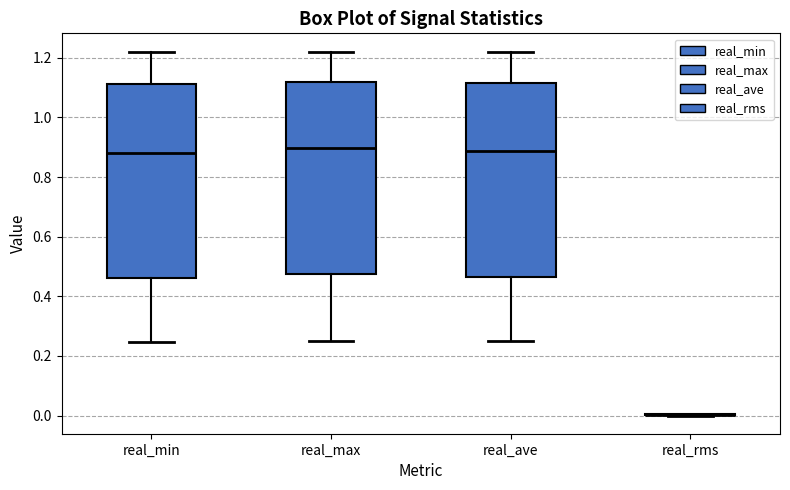

Reading left to right, transcribe this box plot: for each box, give where its median line is, the range the box spans, and where its two whiskers end, as read against the y-axis. The values are not printed on the chart, so give them approximately, as read against the axis.

real_min: median 0.88, box 0.46 to 1.12, whiskers 0.24 to 1.22
real_max: median 0.90, box 0.48 to 1.12, whiskers 0.24 to 1.22
real_ave: median 0.88, box 0.46 to 1.12, whiskers 0.24 to 1.22
real_rms: box collapsed to a line at 0.00, whiskers 0.00 to 0.00